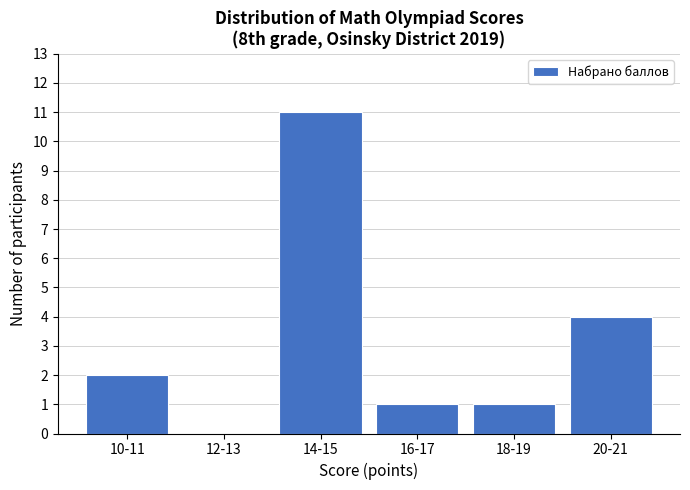

Reading right to left, list all the values displayed in this chart.

20-21=4	18-19=1	16-17=1	14-15=11	12-13=0	10-11=2